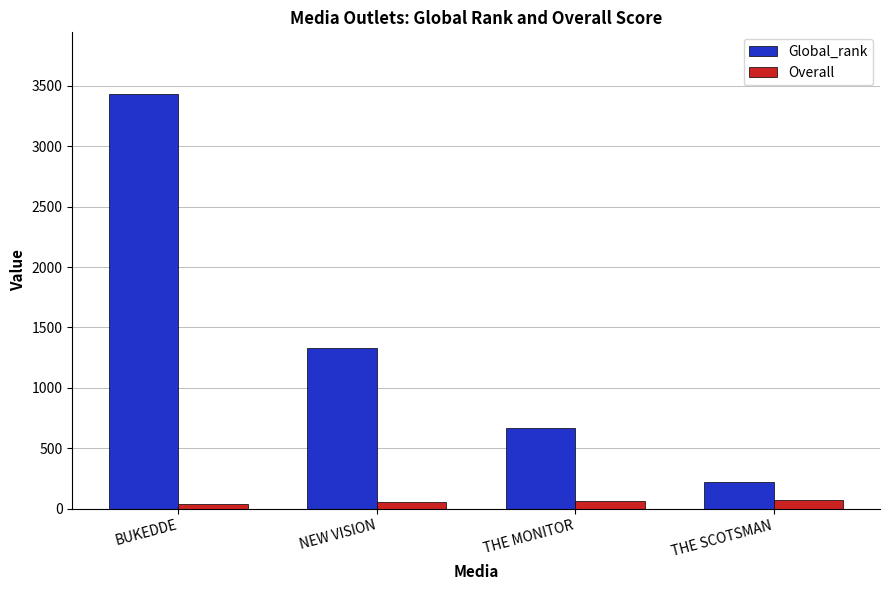

At which category is the sum across all series the highest?

BUKEDDE